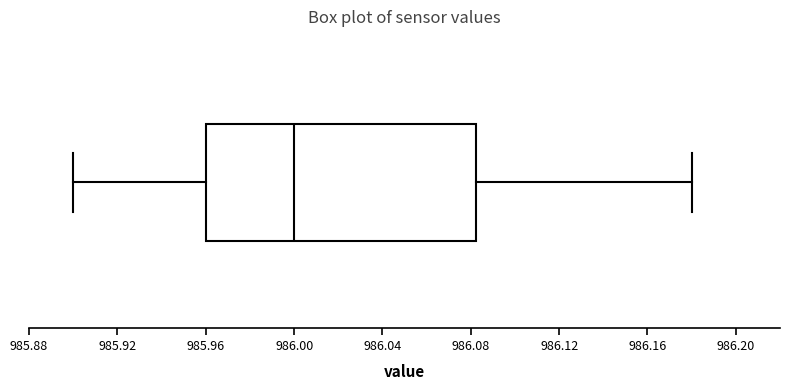

Transcribe this box plot: give where the median line is, the range the box spans, and where the two whiskers end, as read against the x-axis. The values are not printed on the chart, so give them approximately, as read against the axis.

median 986.000, box 985.960 to 986.085, whiskers 985.900 to 986.180